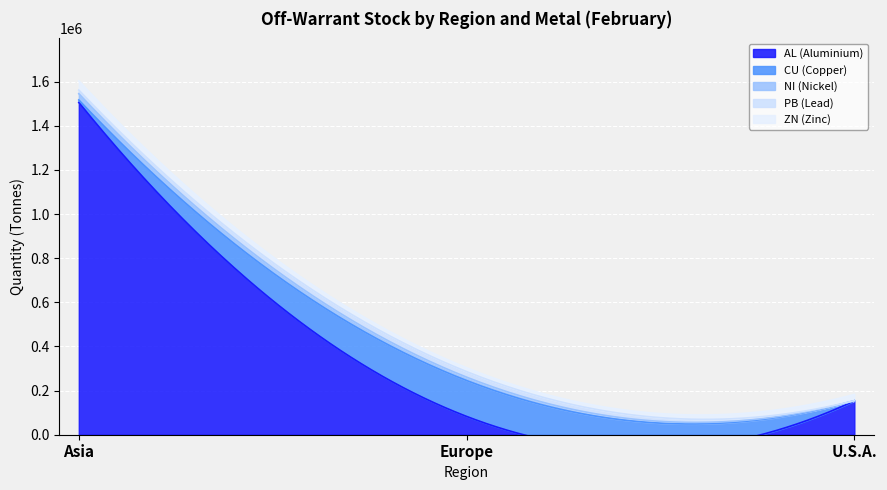

What is the label of the 1st point from the right?

U.S.A.